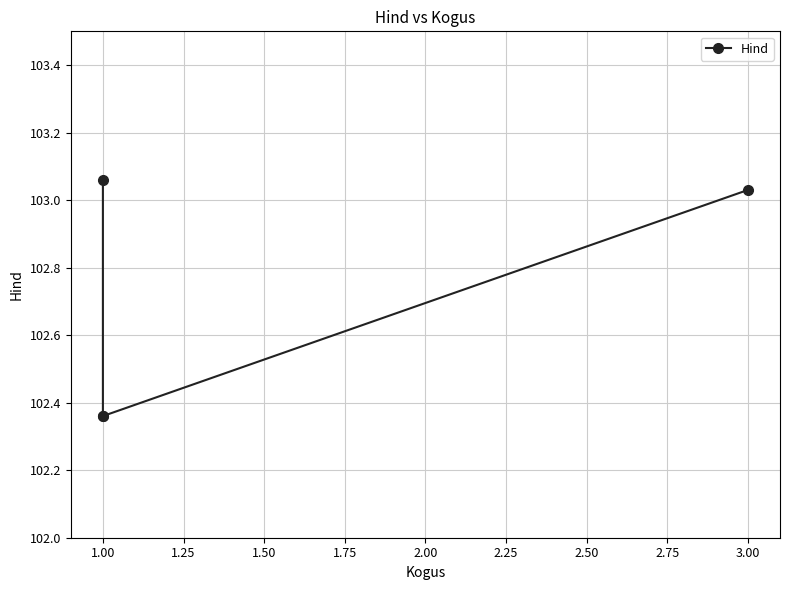

The chart shows a value of 183.8 at 1.00. True or false?

False